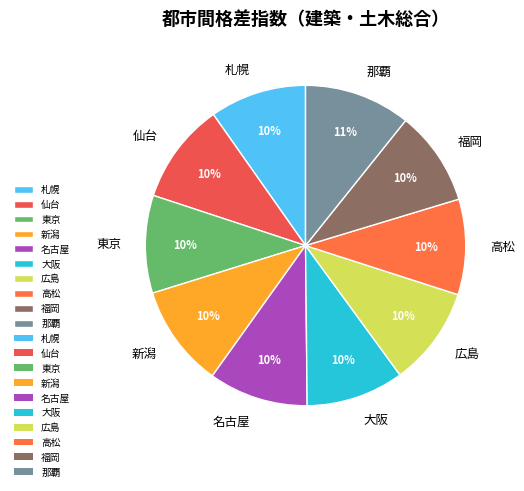

True or false: 東京 accounts for 17% of the total.

False